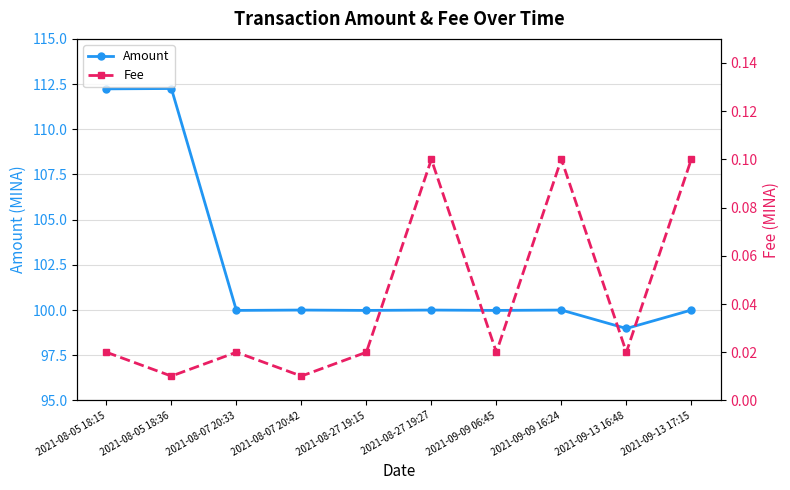

What is the label of the 3rd point from the right?

2021-09-09 16:24